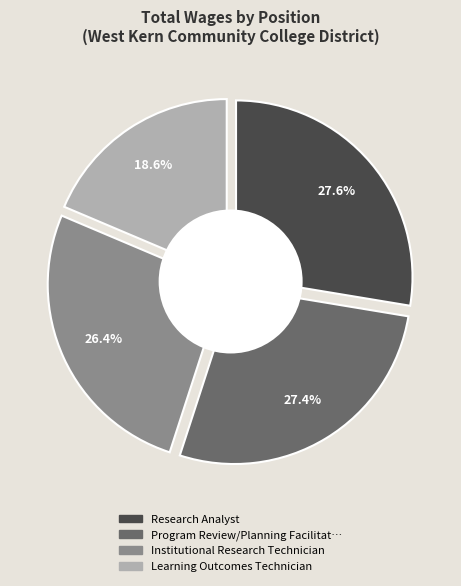

How many slices are in this pie chart?

4